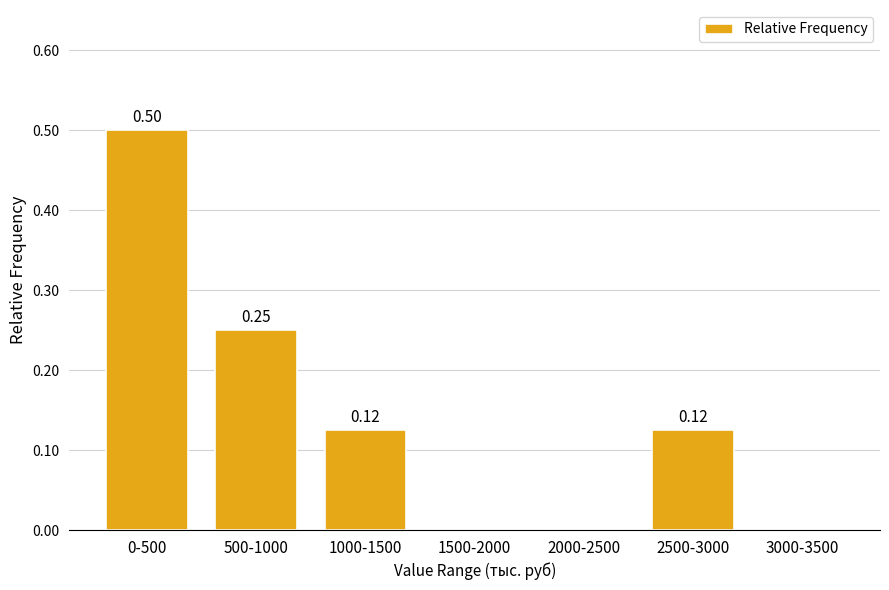

What is the sum of all values?

1.0